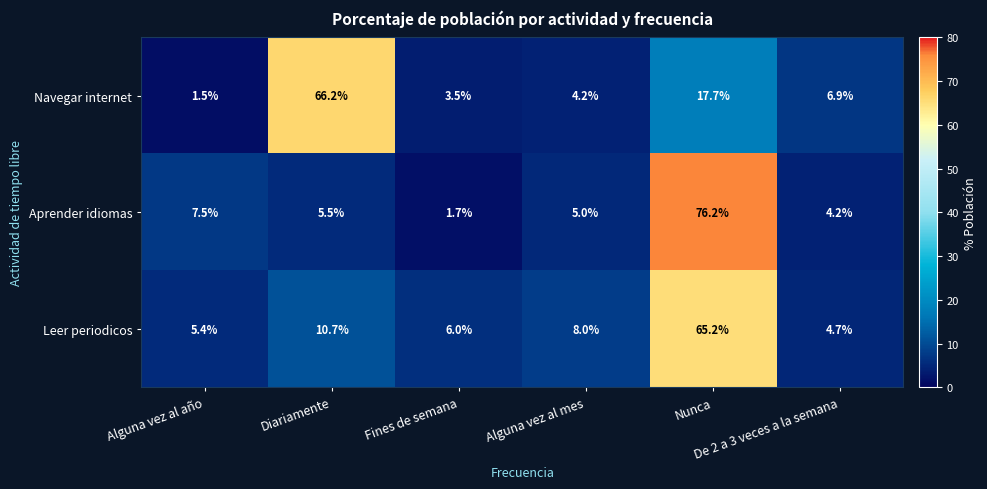

At how many categories does at least one series exceed 7?

4